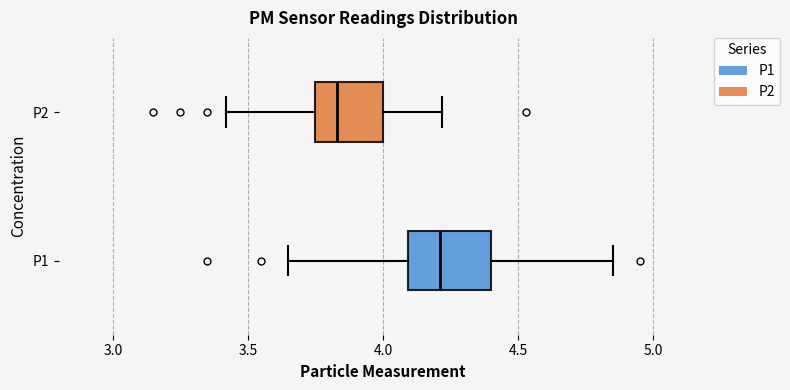

Where does the right whisker of the box for P1 end on the x-axis? The values are not printed on the chart, so give them approximately, as read against the axis.

4.85